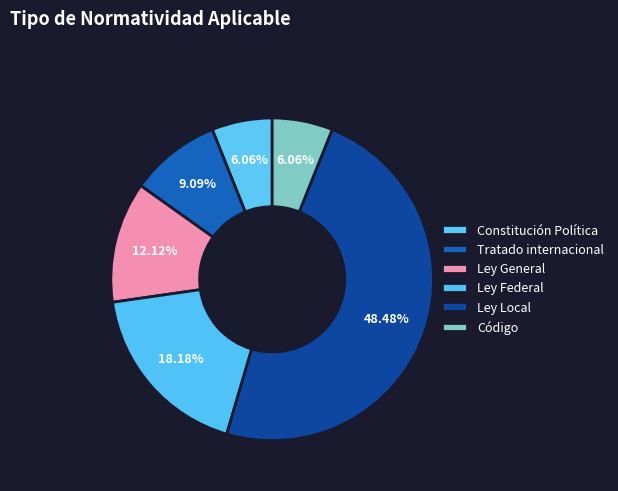

Between Tratado internacional and Código, which is larger?

Tratado internacional